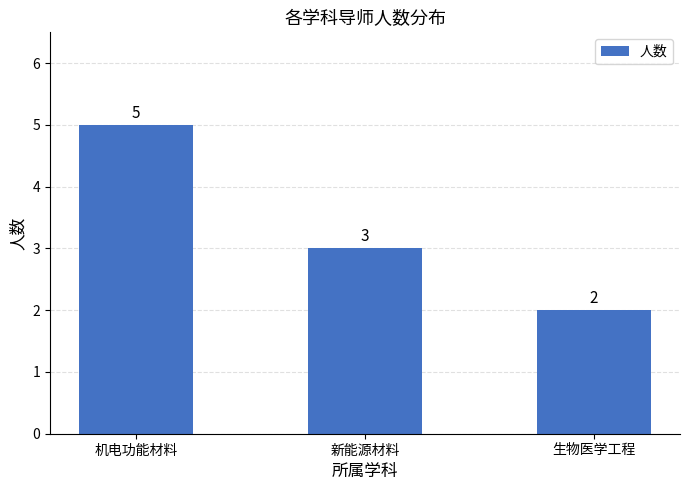

What is the average value?

3